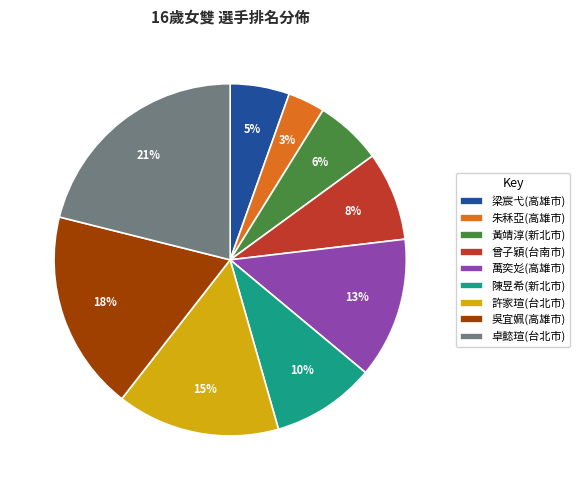

To the nearest percent, what percentage of the pie is 萬奕彣(高雄市)?

13%